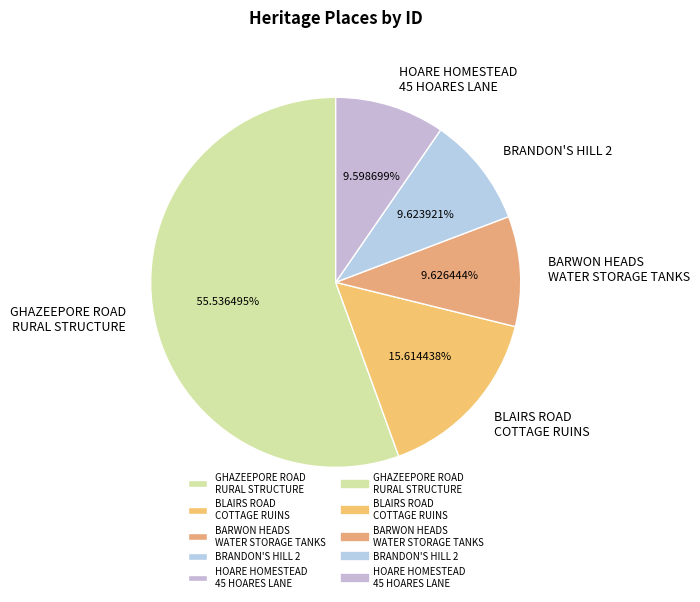

Is the sum of BARWON HEADS WATER STORAGE TANKS and GHAZEEPORE ROAD RURAL STRUCTURE greater than half?

Yes